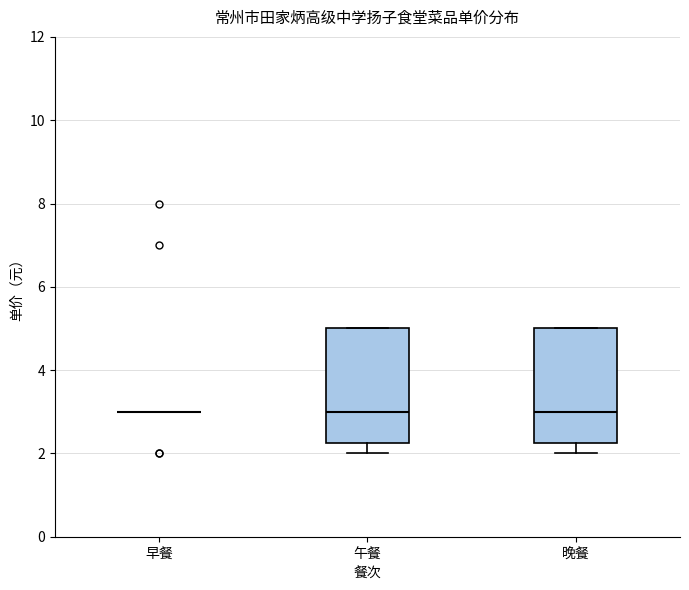

Reading left to right, transcribe this box plot: for each box, give where its median line is, the range the box spans, and where its two whiskers end, as read against the y-axis. The values are not printed on the chart, so give them approximately, as read against the axis.

早餐: box collapsed to a line at 3.0, whiskers 3.0 to 3.0
午餐: median 3.0, box 2.2 to 5.0, whiskers 2.0 to 5.0
晚餐: median 3.0, box 2.2 to 5.0, whiskers 2.0 to 5.0